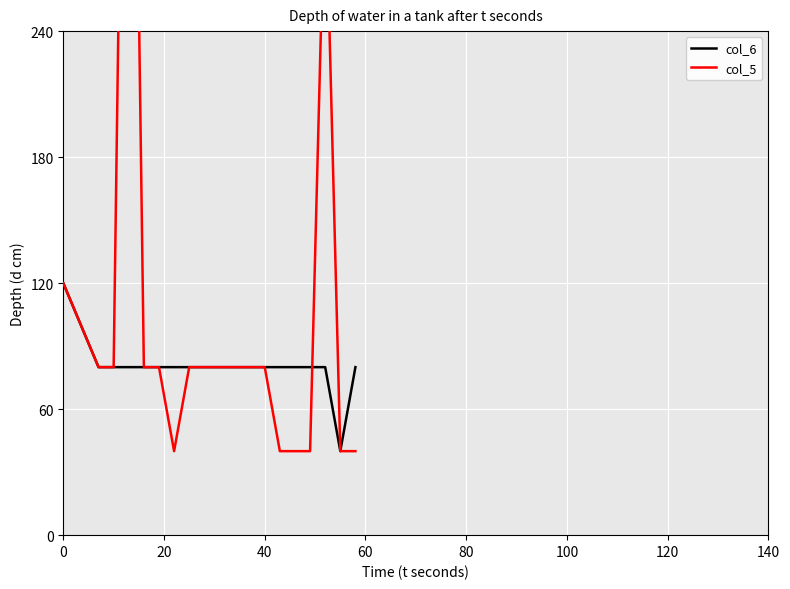

The value of col_6 at 40 is 80. True or false?

True